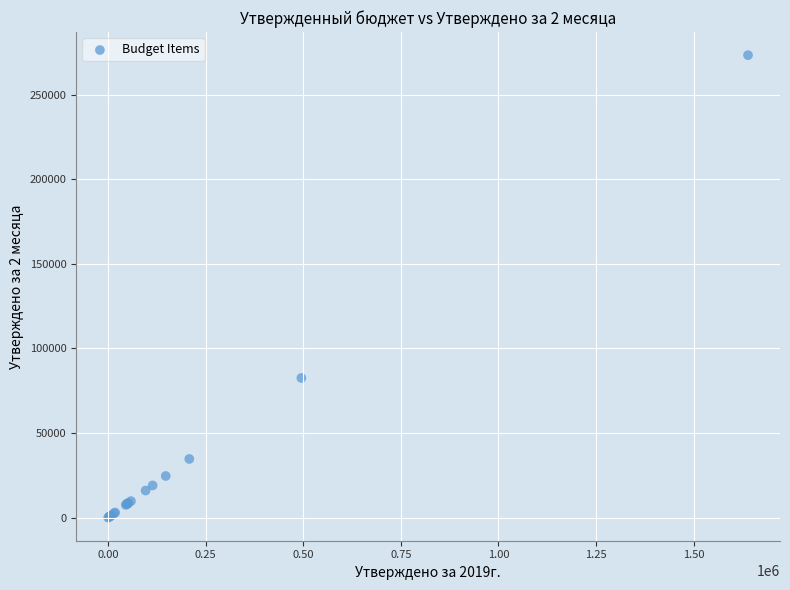

What Y value in the scatter plot is closest to 136633?

82516.7